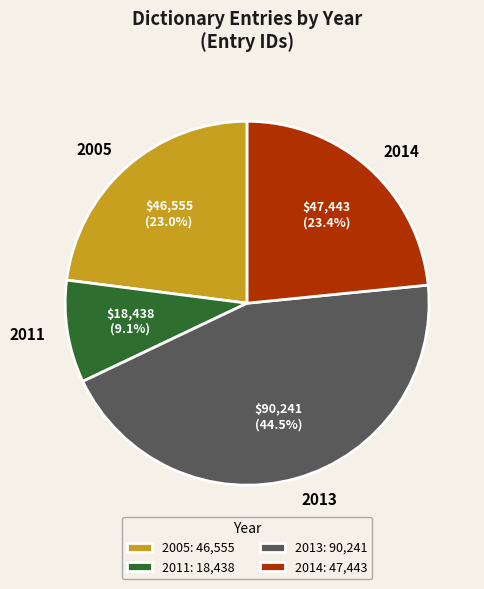

Is the sum of 2005 and 2014 greater than half?

No